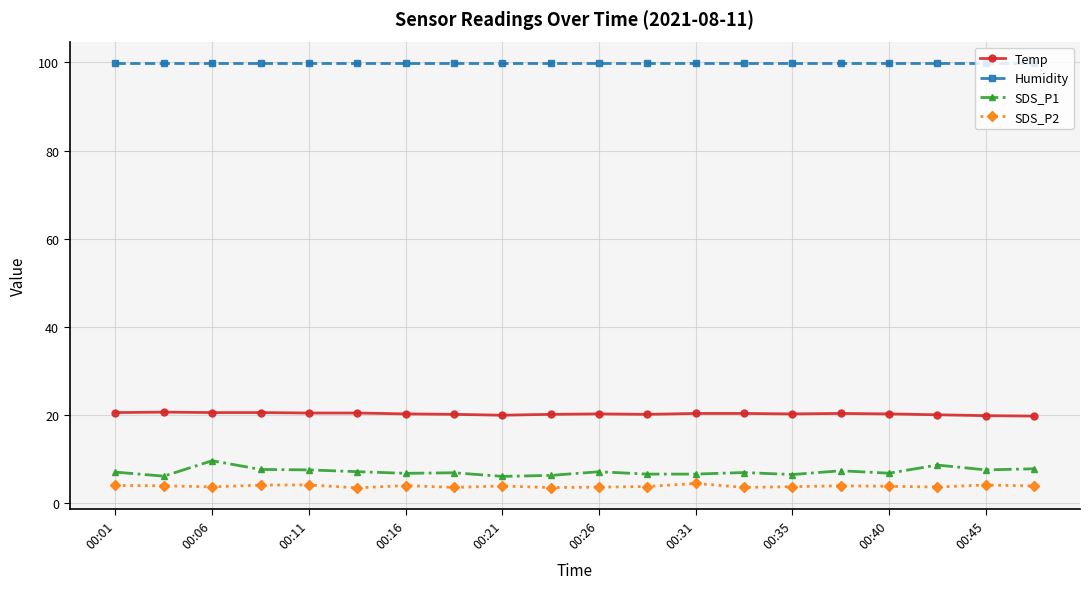

What is the value of the Humidity point at the 10th from the left?

99.9